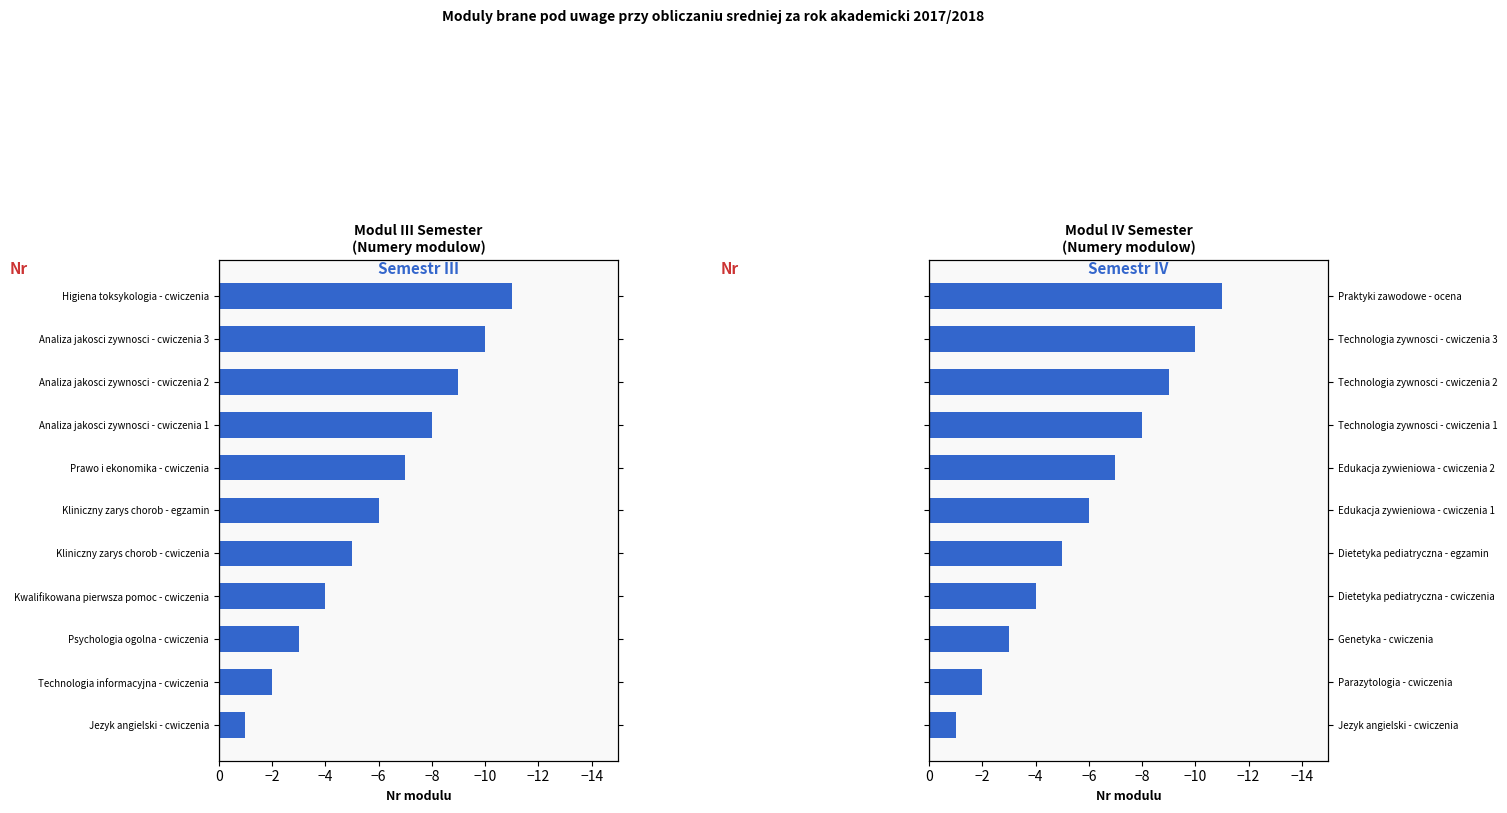

Reading left to right, list all the values displayed in this chart.

Semester III: -1	-2	-3	-4	-5	-6	-7	-8	-9	-10	-11
Semester IV: -1	-2	-3	-4	-5	-6	-7	-8	-9	-10	-11
Semester III (right): 1	2	3	4	5	6	7	8	9	10	11
Semester IV (right): 1	2	3	4	5	6	7	8	9	10	11